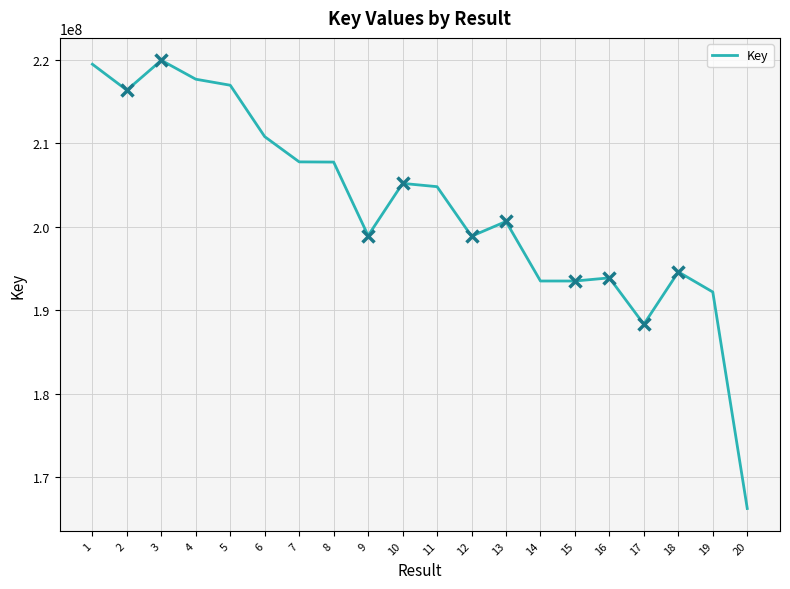

Is it true that the value at 9 is 198933727?

True